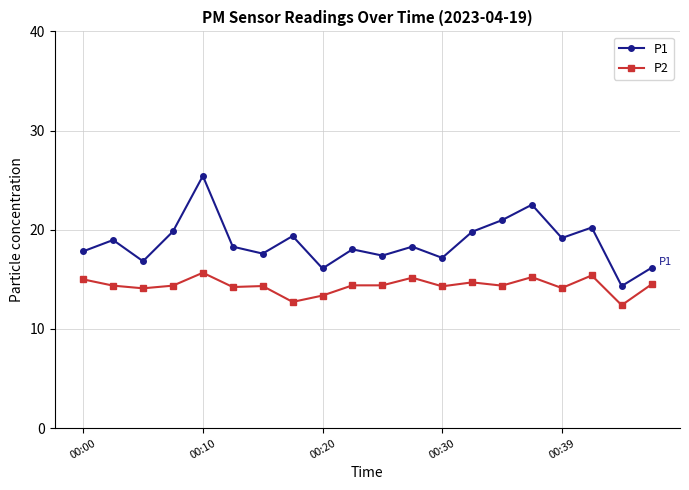

True or false: P2 has more than 0 points higher than both neighbors.

True